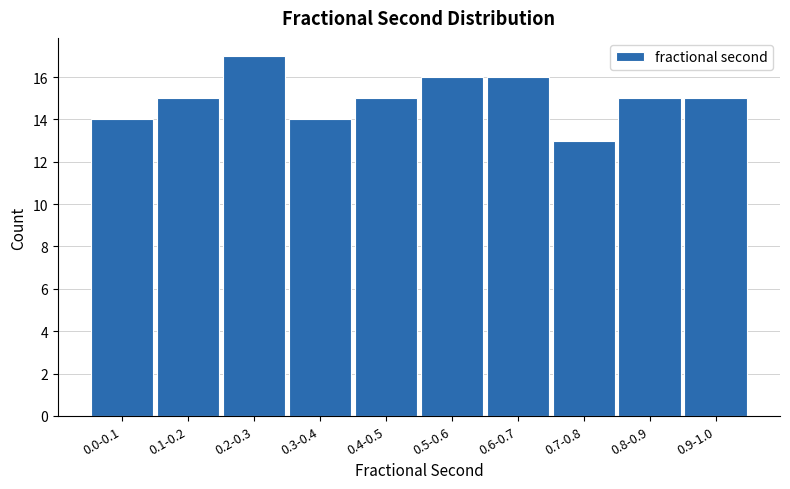

Reading left to right, list all the values displayed in this chart.

14	15	17	14	15	16	16	13	15	15